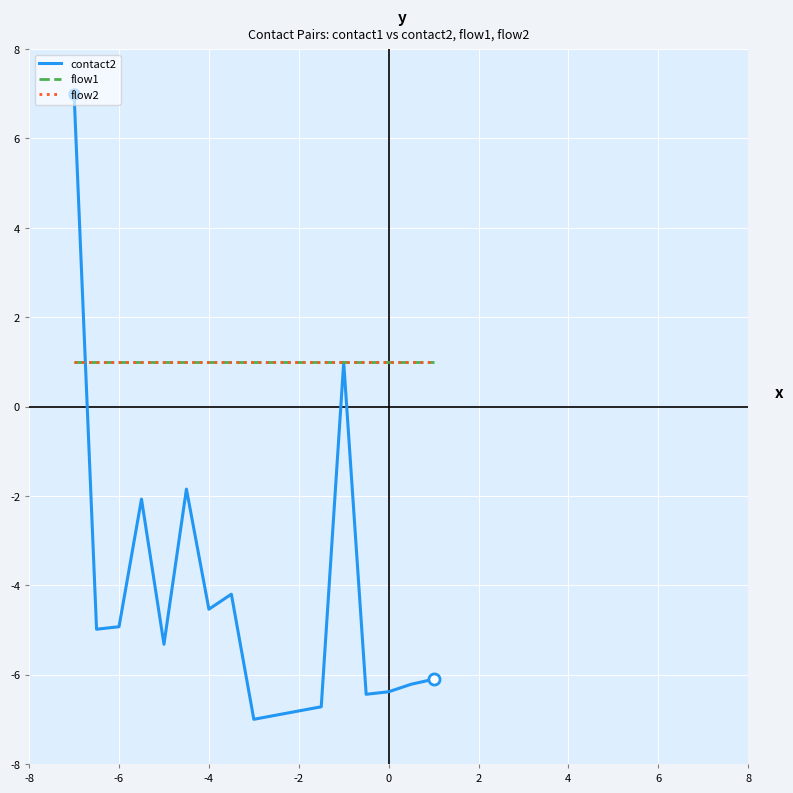

Does the chart display data point markers on the line(s)?

No